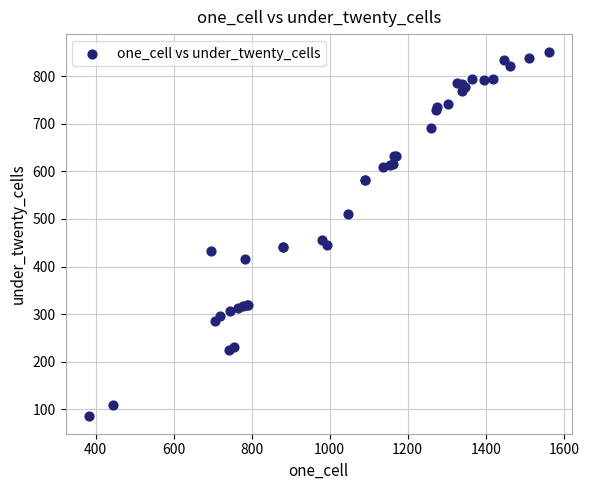

What Y value in the scatter plot is closest to 468?

456